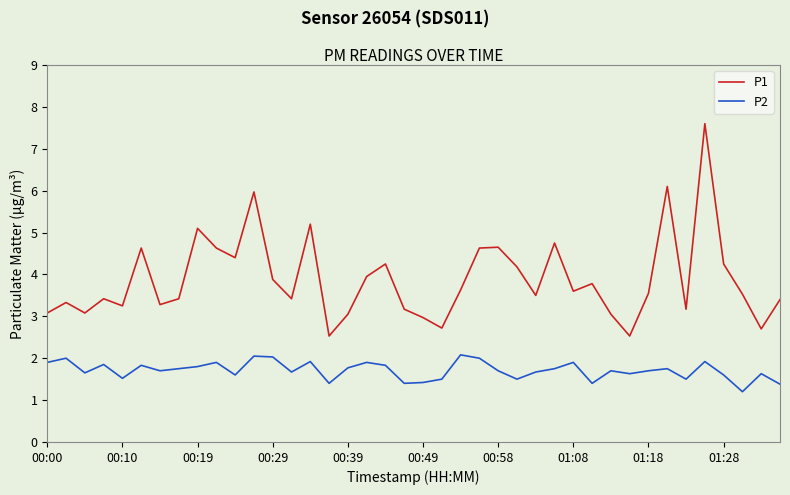

How many interior local peaks does the P1 series have?

12